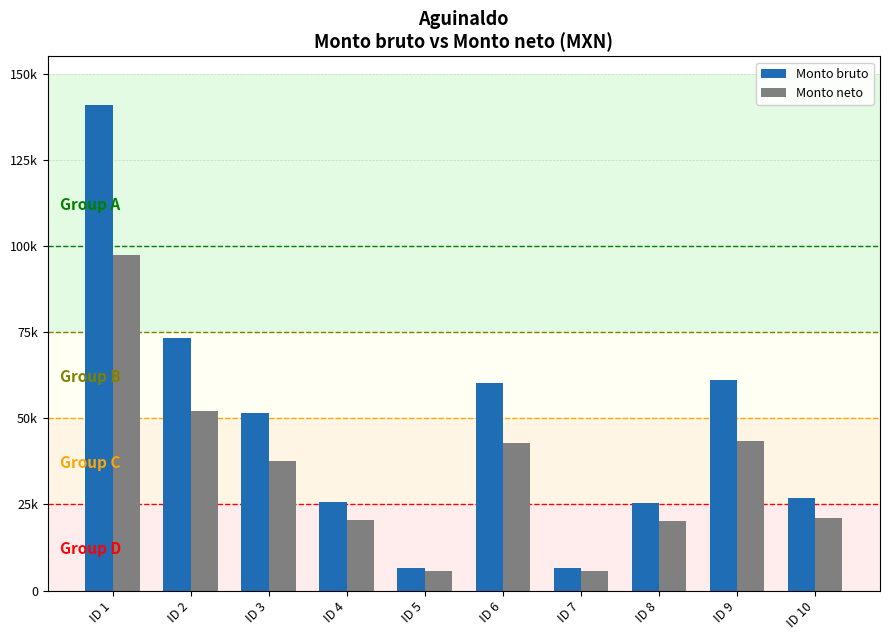

What is the spread (max minus min) of values at ID 7?

846.8